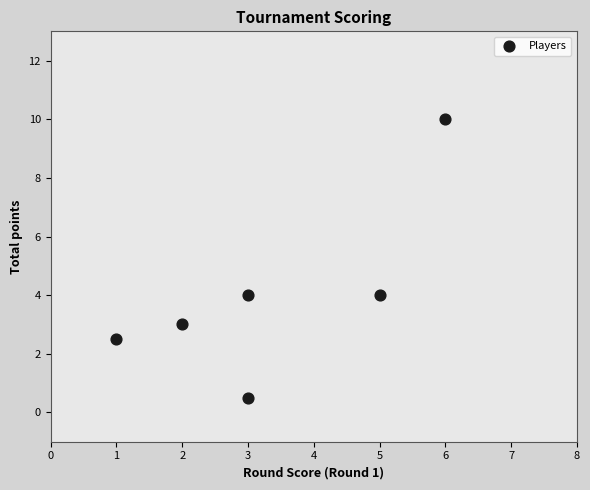

What is the average X value?

3.3